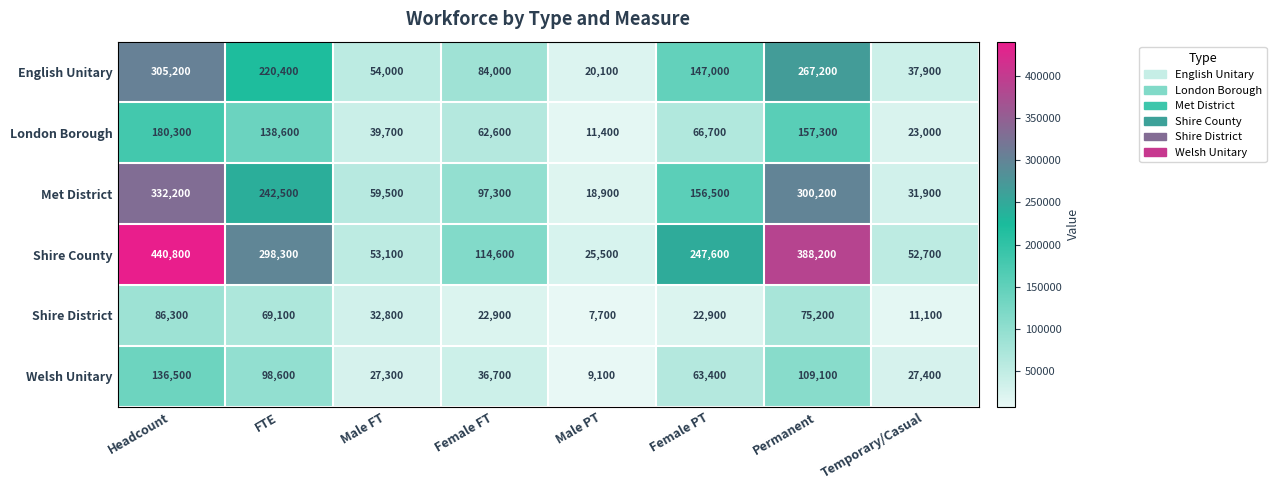

What is the average value of the Shire County series?

202600